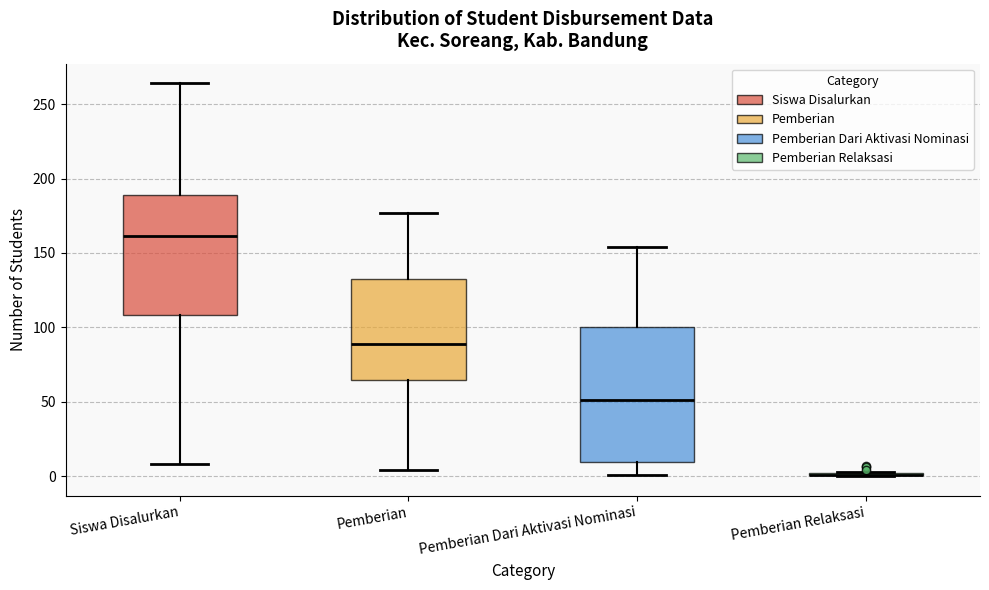

Where is the upper edge of the box for Pemberian Dari Aktivasi Nominasi on the y-axis? The values are not printed on the chart, so give them approximately, as read against the axis.

100